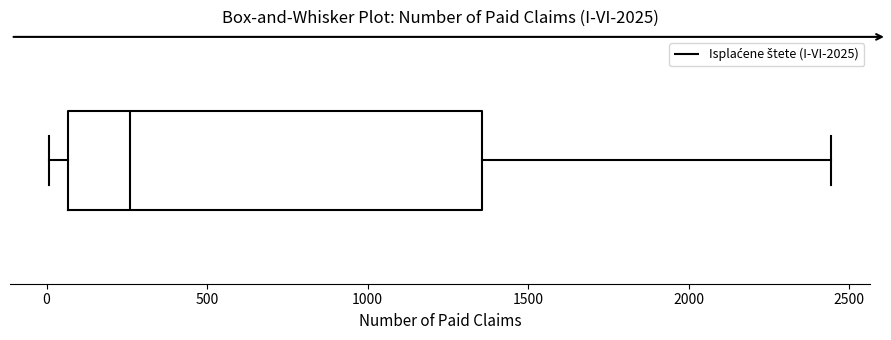

Read this box plot against the x-axis: the position of the median line, the range covered by the box, and the ends of both whiskers. The values are not printed on the chart, so give them approximately, as read against the axis.

median 250, box 50 to 1350, whiskers 0 to 2450